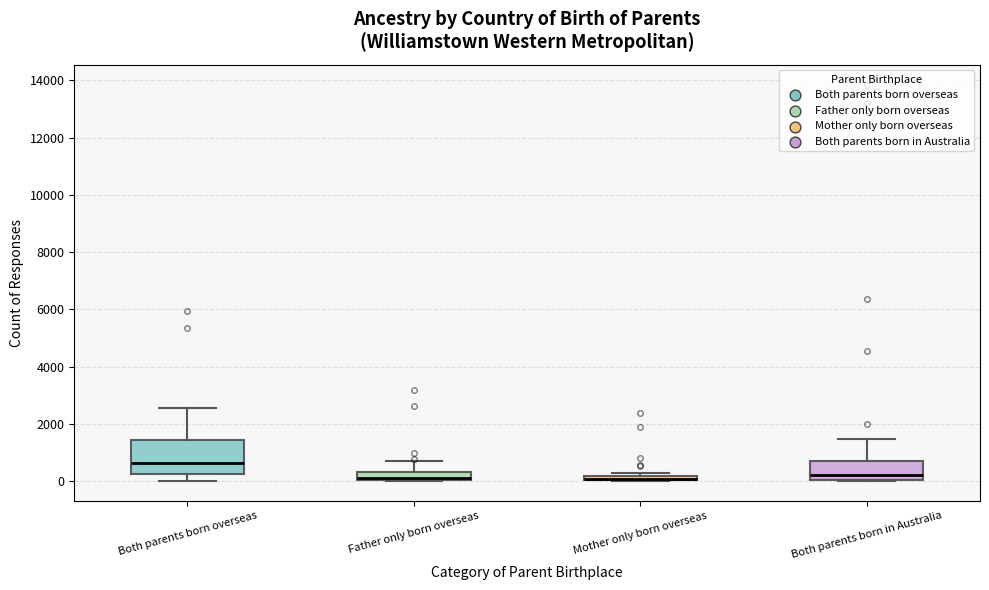

Comparing the boxes themselves (not the whiskers), which one is the tallest?

Both parents born overseas